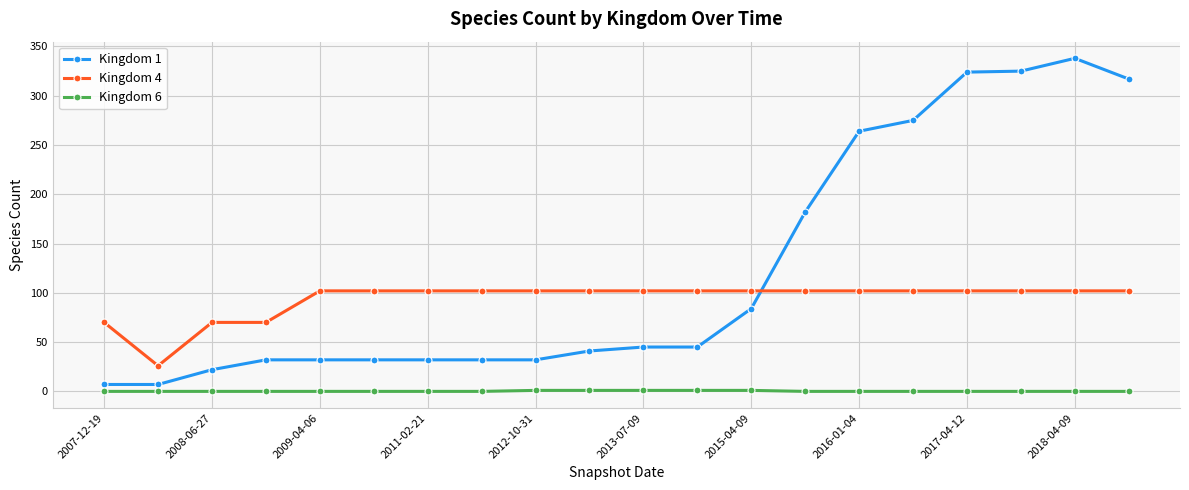

What is the value of the Kingdom 1 point at the 18th from the left?

325